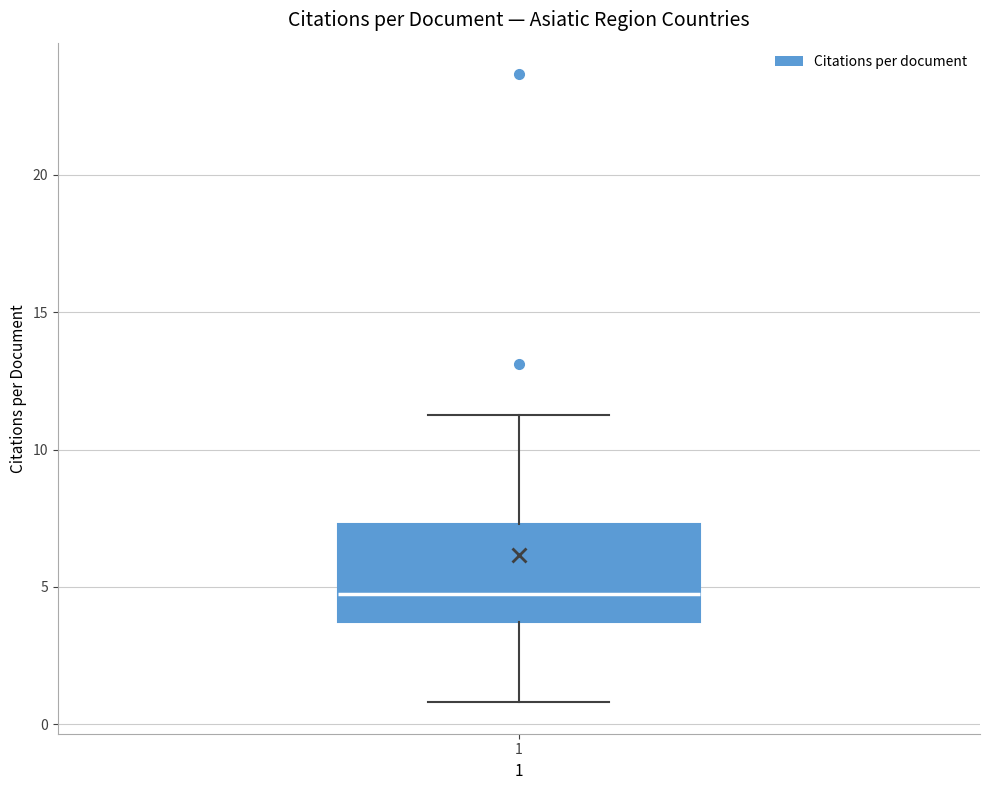

Where does the lower whisker of the box at x = 1 end on the y-axis? The values are not printed on the chart, so give them approximately, as read against the axis.

1.0